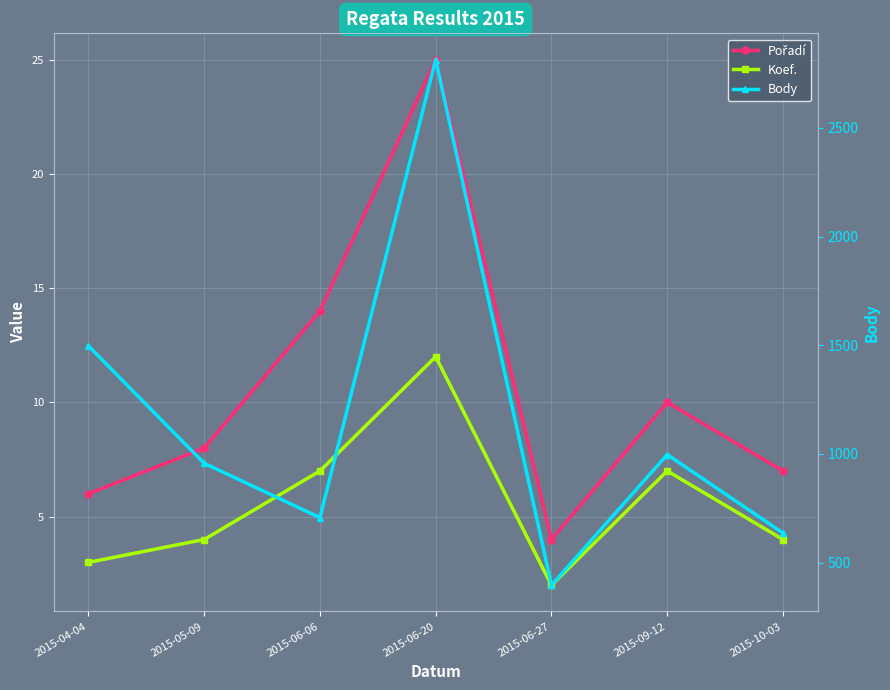

What is the difference between the highest and lowest values at 2015-06-27?

394